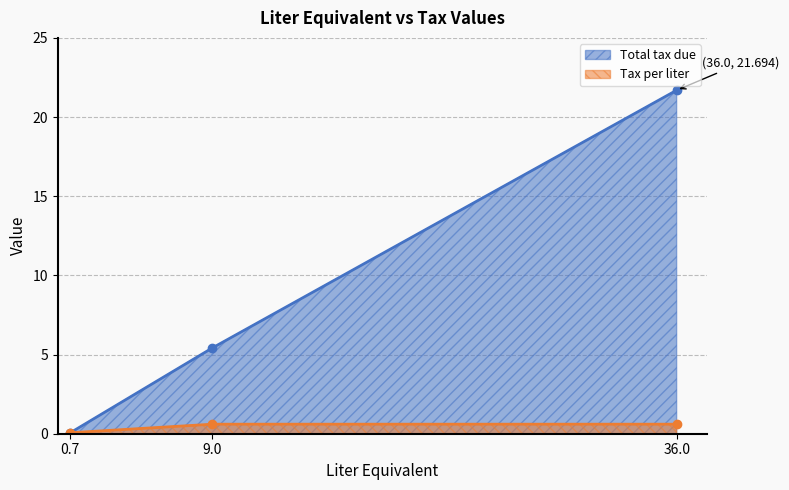

Reading left to right, what are all the values shown in this chart?

Total tax due: 36.0=21.7	9.0=5.4	0.7=0.0
Tax per liter: 36.0=0.6	9.0=0.6	0.7=0.1